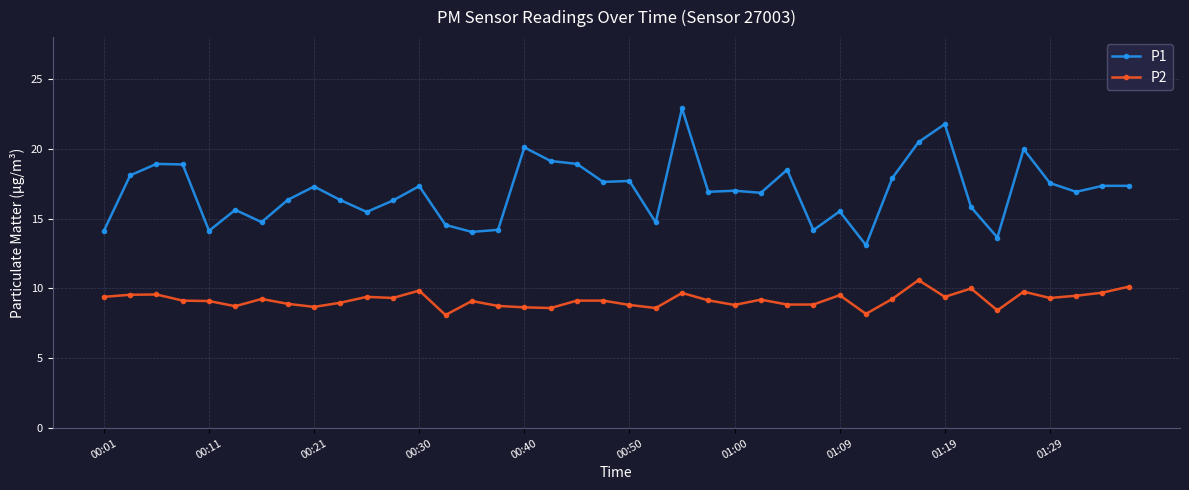

Which series has the largest range (max minus min)?

P1